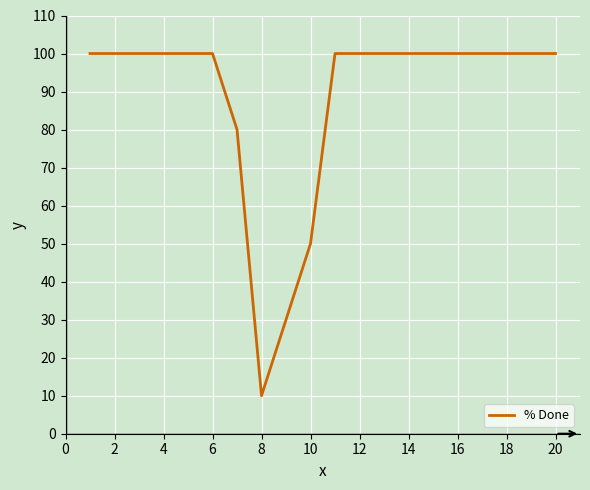

Does the chart have visible grid lines?

Yes